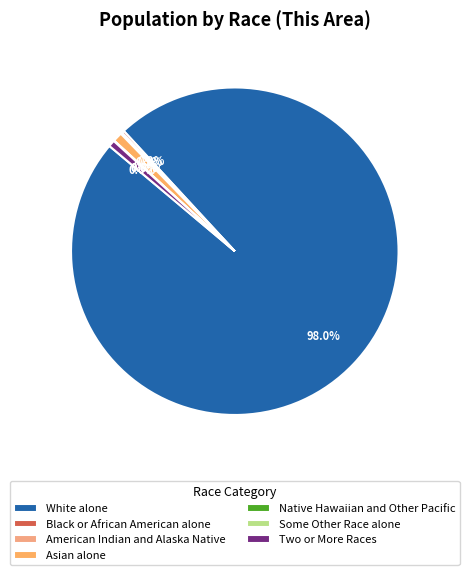

The American Indian and Alaska Native slice represents 1% of the pie. True or false?

False